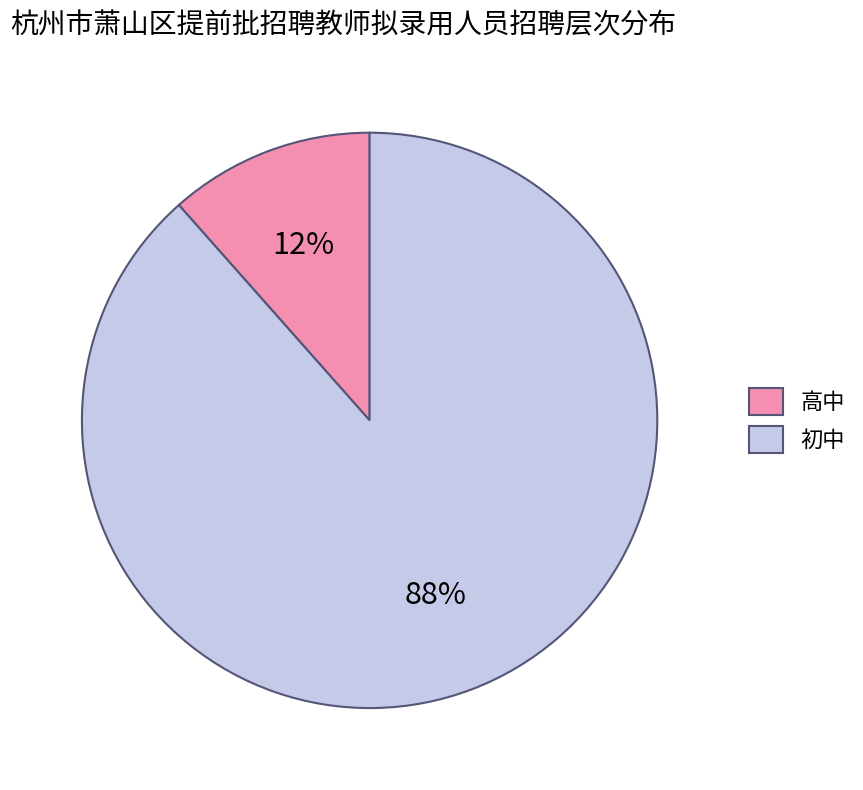

Between 高中 and 初中, which is larger?

初中